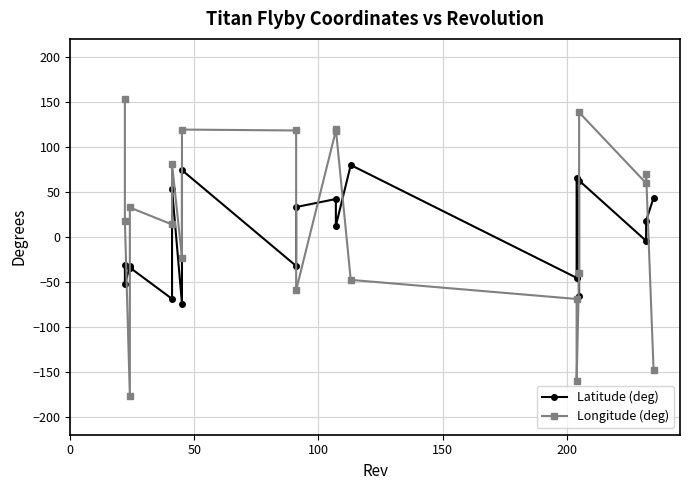

Is this an area chart (filled region under the line)?

No